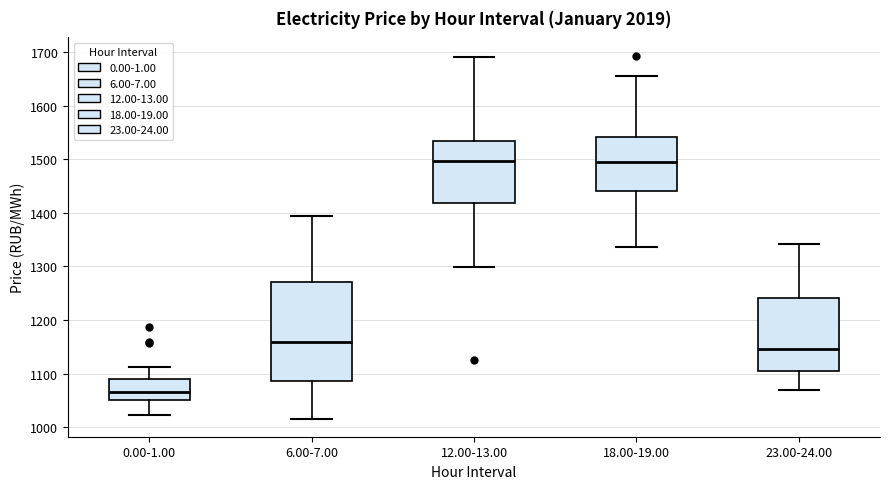

Comparing the boxes themselves (not the whiskers), which one is the tallest?

6.00-7.00